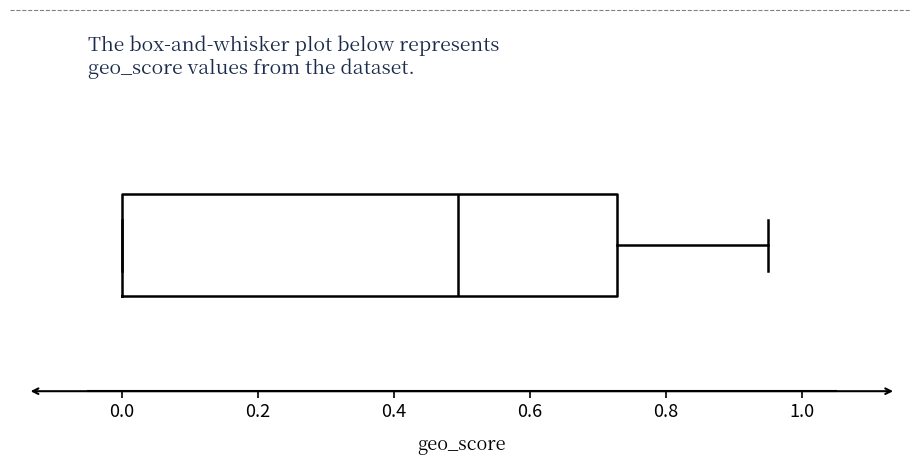

Where is the right edge of the box on the x-axis? The values are not printed on the chart, so give them approximately, as read against the axis.

0.72